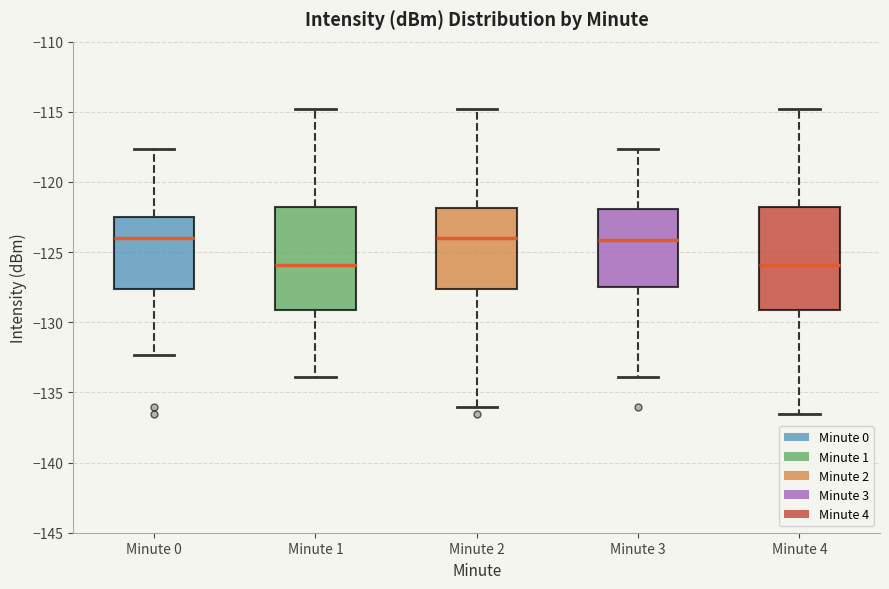

Where does the lower whisker of the box for Minute 0 end on the y-axis? The values are not printed on the chart, so give them approximately, as read against the axis.

-132.5